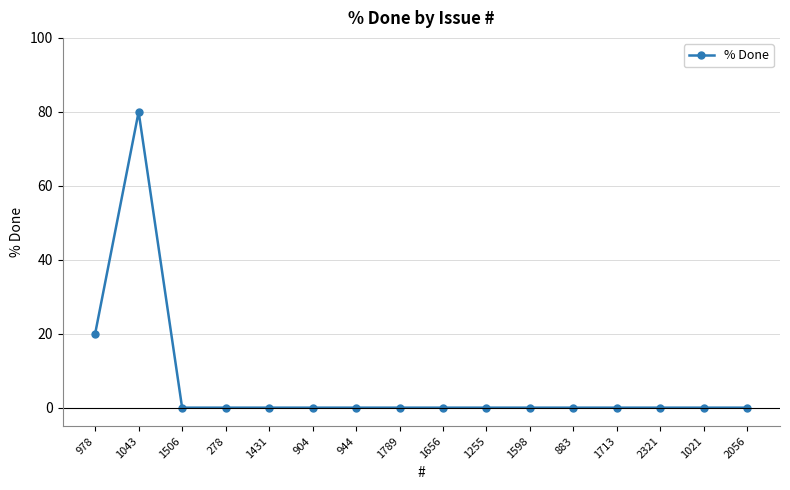

At which category does the data reach its first local peak?

1043